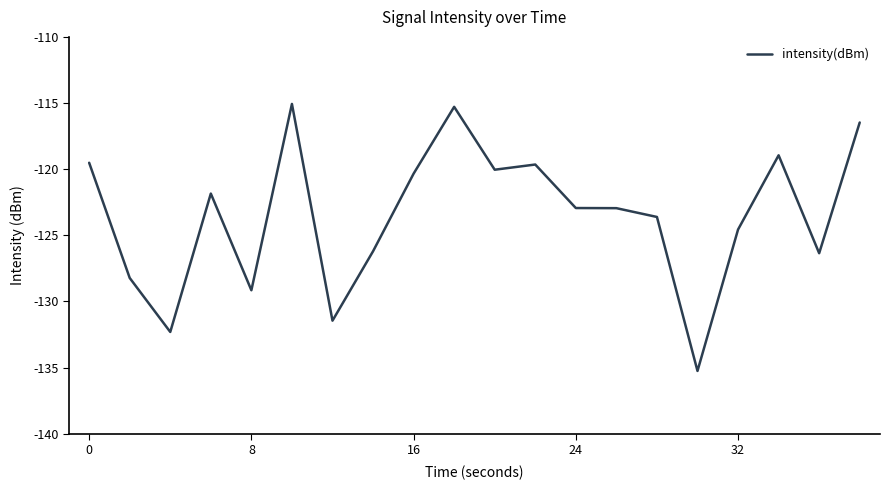

What is the minimum value shown in the chart?

-135.3